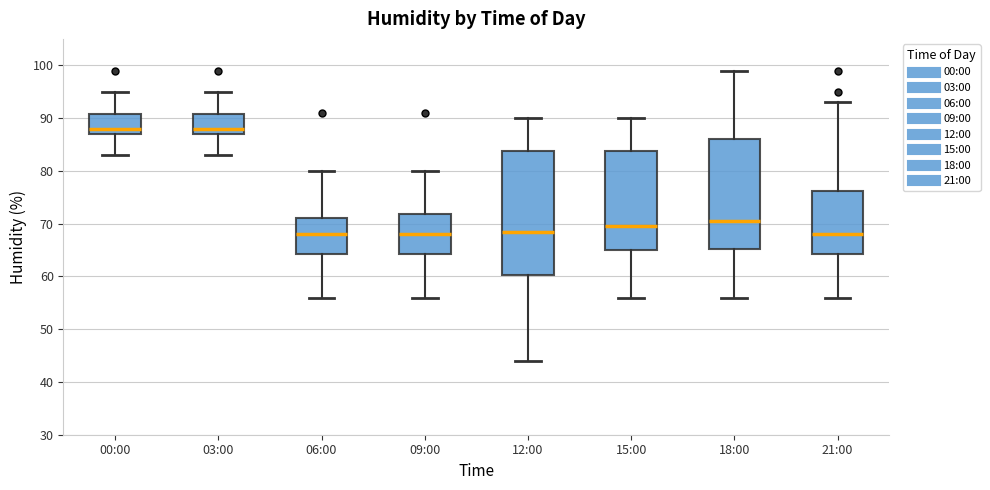

Reading left to right, read every box against the y-axis: the position of its median line, the range the box covers, and the ends of its whiskers. The values are not printed on the chart, so give them approximately, as read against the axis.

00:00: median 88, box 87 to 91, whiskers 83 to 95
03:00: median 88, box 87 to 91, whiskers 83 to 95
06:00: median 68, box 64 to 71, whiskers 56 to 80
09:00: median 68, box 64 to 72, whiskers 56 to 80
12:00: median 69, box 60 to 84, whiskers 44 to 90
15:00: median 70, box 65 to 84, whiskers 56 to 90
18:00: median 71, box 65 to 86, whiskers 56 to 99
21:00: median 68, box 64 to 76, whiskers 56 to 93